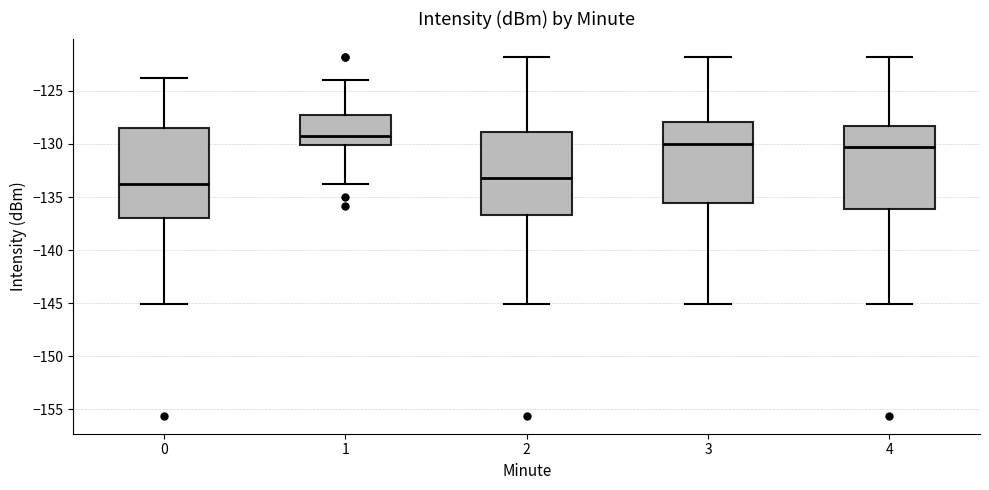

Reading left to right, transcribe this box plot: for each box, give where its median line is, the range the box spans, and where its two whiskers end, as read against the y-axis. The values are not printed on the chart, so give them approximately, as read against the axis.

0: median -133.5, box -137.0 to -128.5, whiskers -145.0 to -124.0
1: median -129.5, box -130.0 to -127.5, whiskers -134.0 to -124.0
2: median -133.0, box -136.5 to -129.0, whiskers -145.0 to -122.0
3: median -130.0, box -135.5 to -128.0, whiskers -145.0 to -122.0
4: median -130.5, box -136.0 to -128.5, whiskers -145.0 to -122.0